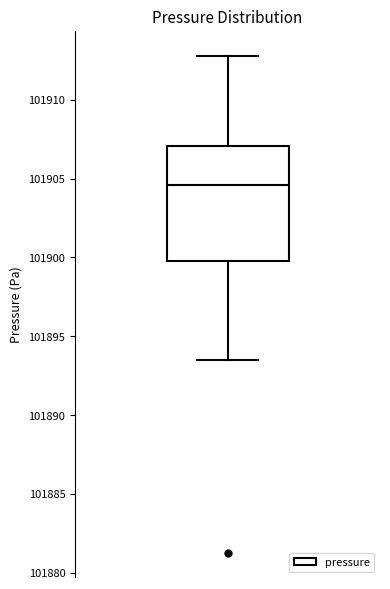

Read this box plot against the y-axis: the position of the median line, the range covered by the box, and the ends of both whiskers. The values are not printed on the chart, so give them approximately, as read against the axis.

median 101904.5, box 101900.0 to 101907.0, whiskers 101893.5 to 101913.0